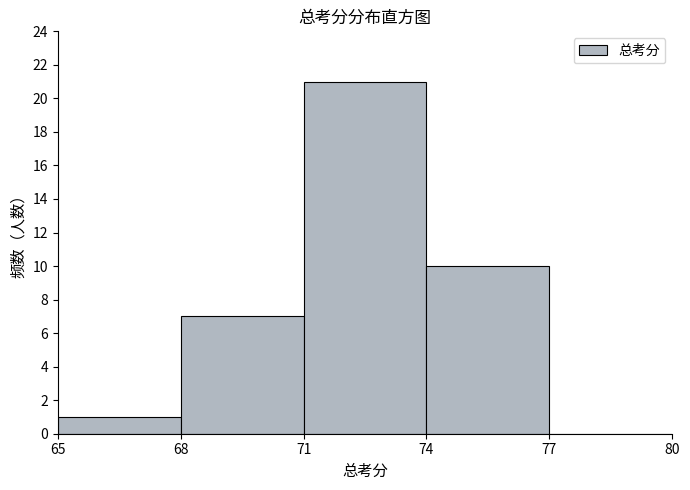

Over which range of the x-axis is the bar tallest?

71 to 74